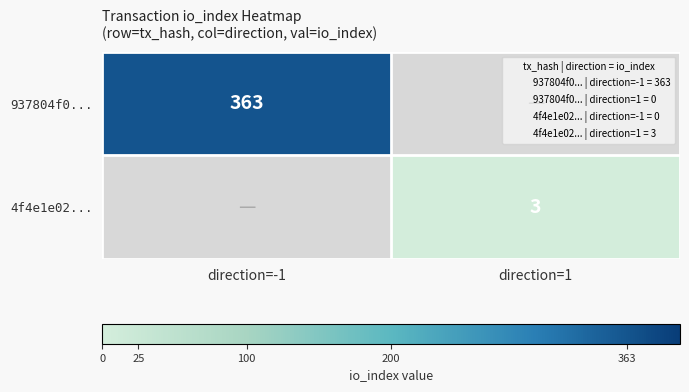

The 4f4e1e02... series shows 3 at direction=1. True or false?

True